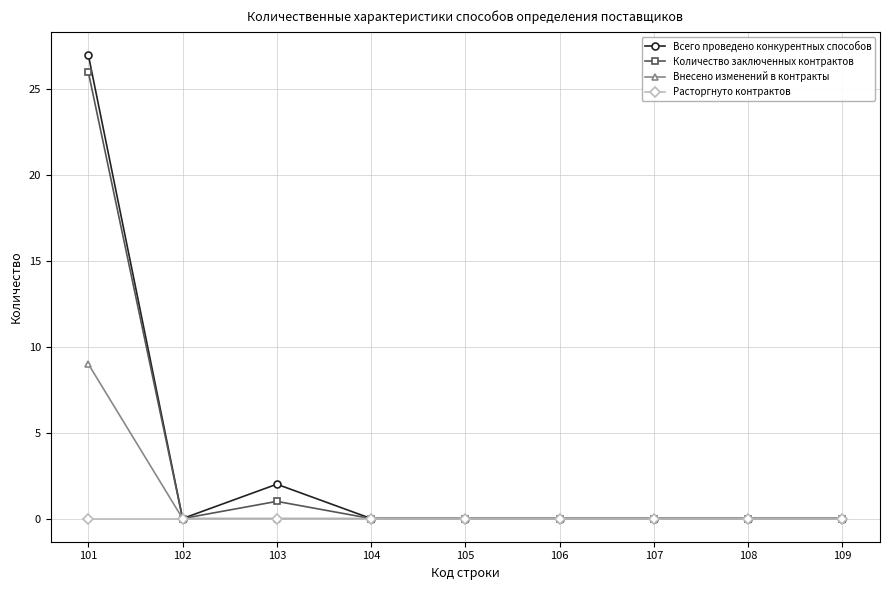

Does the chart have visible grid lines?

Yes